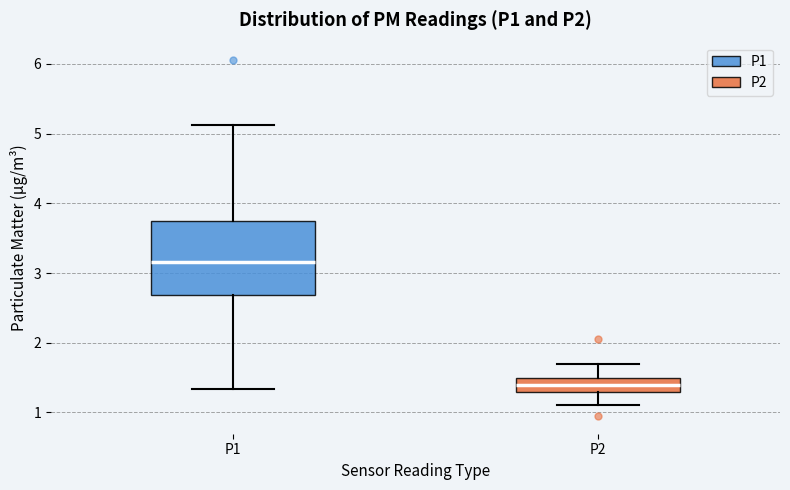

Reading left to right, read every box against the y-axis: the position of its median line, the range the box covers, and the ends of its whiskers. The values are not printed on the chart, so give them approximately, as read against the axis.

P1: median 3.2, box 2.7 to 3.7, whiskers 1.3 to 5.1
P2: median 1.4, box 1.3 to 1.5, whiskers 1.1 to 1.7